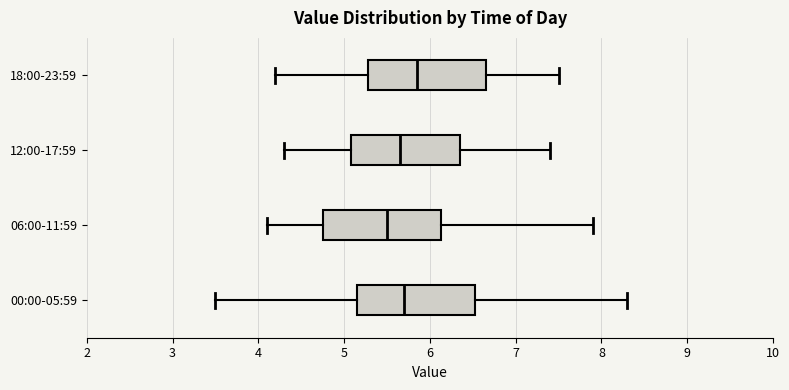

Reading bottom to top, read every box against the x-axis: the position of its median line, the range the box covers, and the ends of its whiskers. The values are not printed on the chart, so give them approximately, as read against the axis.

00:00-05:59: median 5.7, box 5.2 to 6.5, whiskers 3.5 to 8.3
06:00-11:59: median 5.5, box 4.8 to 6.1, whiskers 4.1 to 7.9
12:00-17:59: median 5.7, box 5.1 to 6.4, whiskers 4.3 to 7.4
18:00-23:59: median 5.9, box 5.3 to 6.7, whiskers 4.2 to 7.5